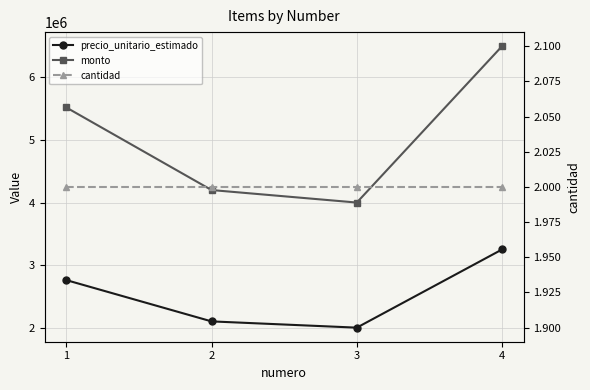

What are all the series names shown in the legend?

precio_unitario_estimado, monto, cantidad